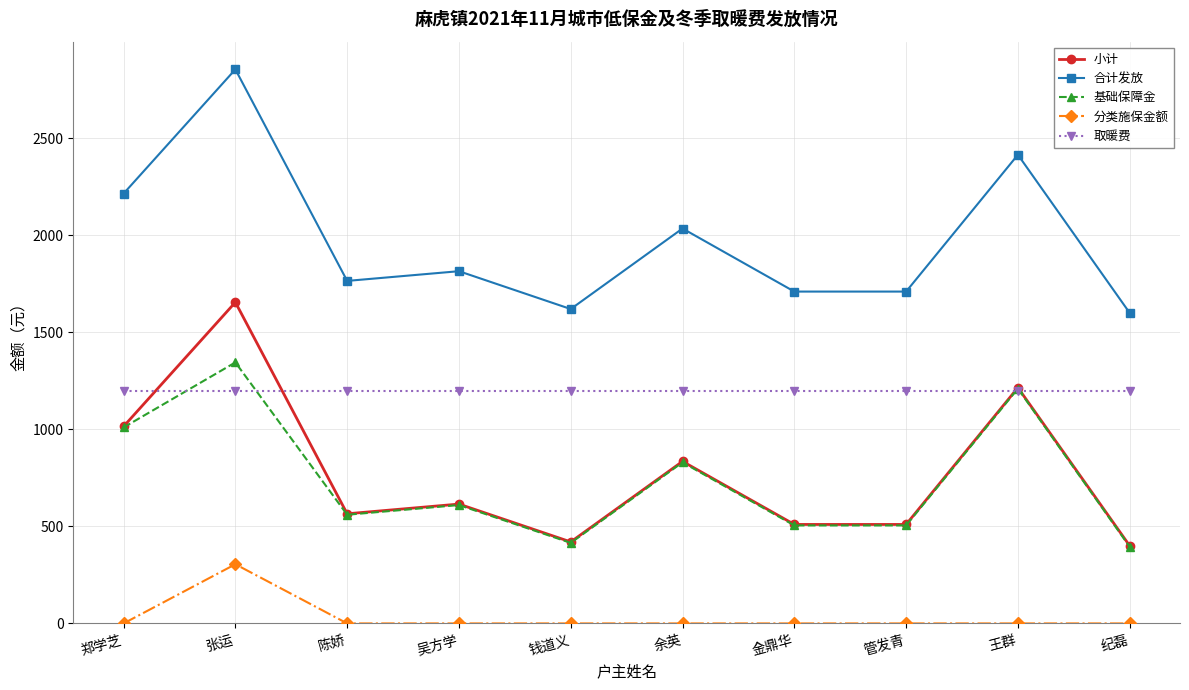

What is the difference between the highest and lowest values at 金鼎华?

1710